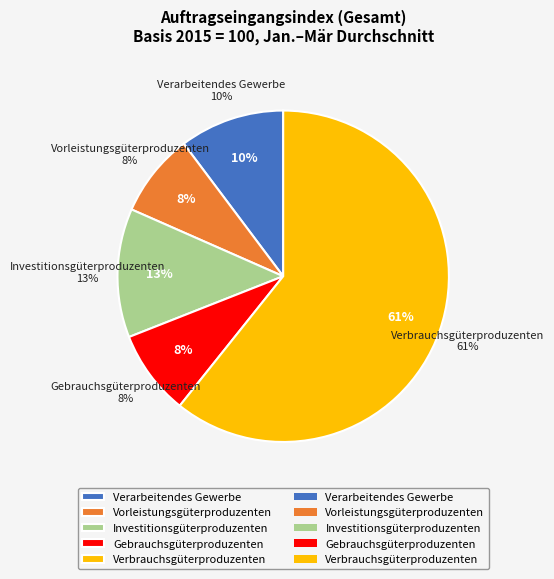

How many slices are in this pie chart?

5